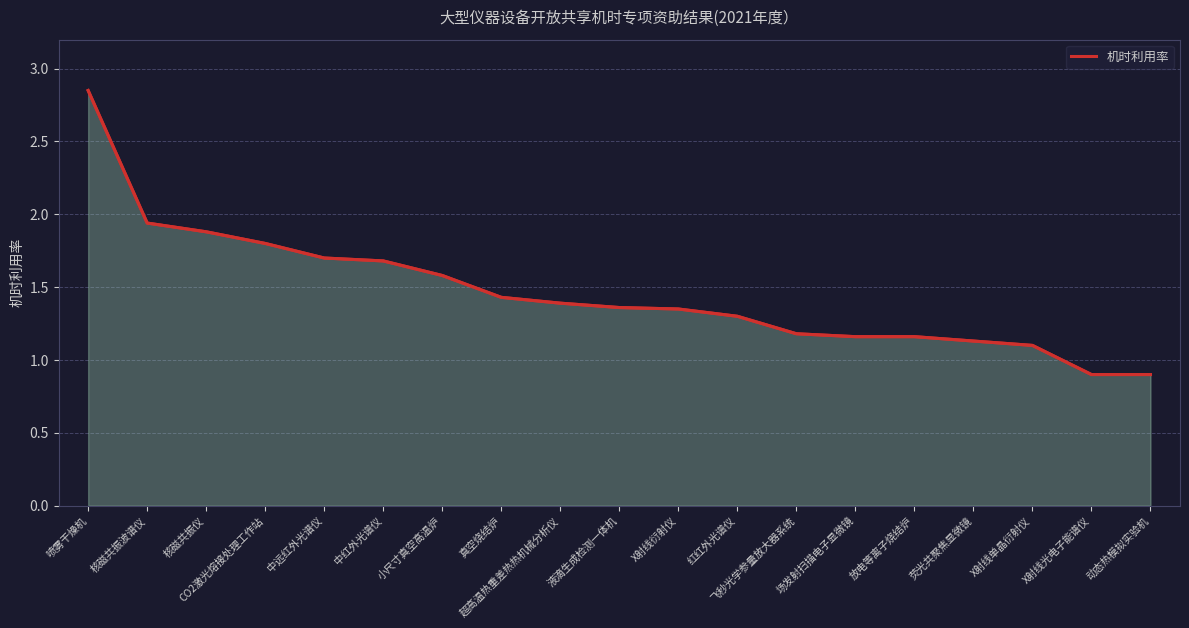

What is the difference between the second highest and second lowest values?

1.0